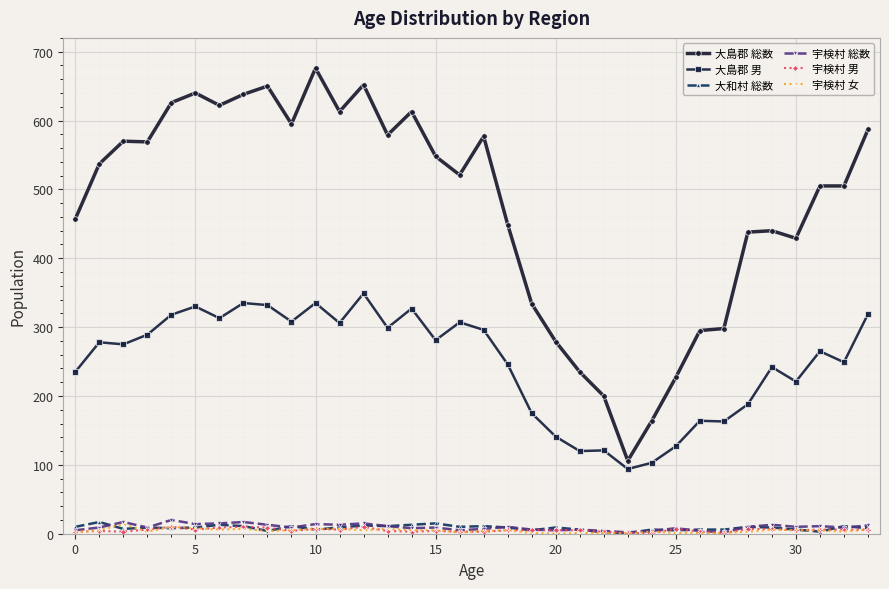

At how many categories does at least one series exceed 494?

20